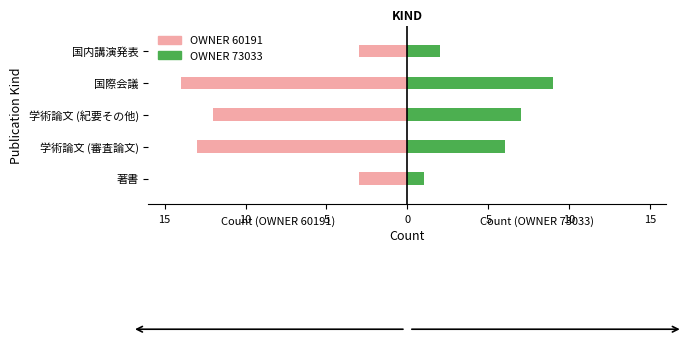

At how many categories does at least one series exceed -3?

5